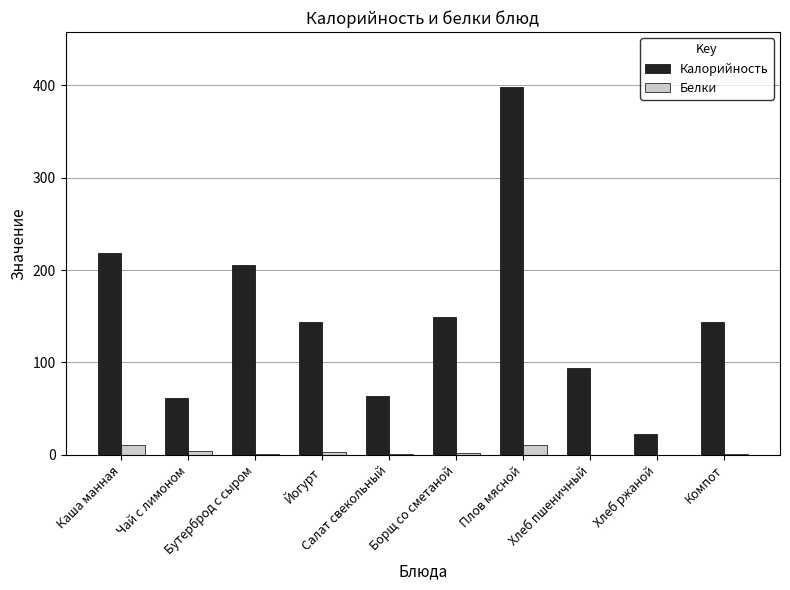

What is the sum of all Калорийность values?

1501